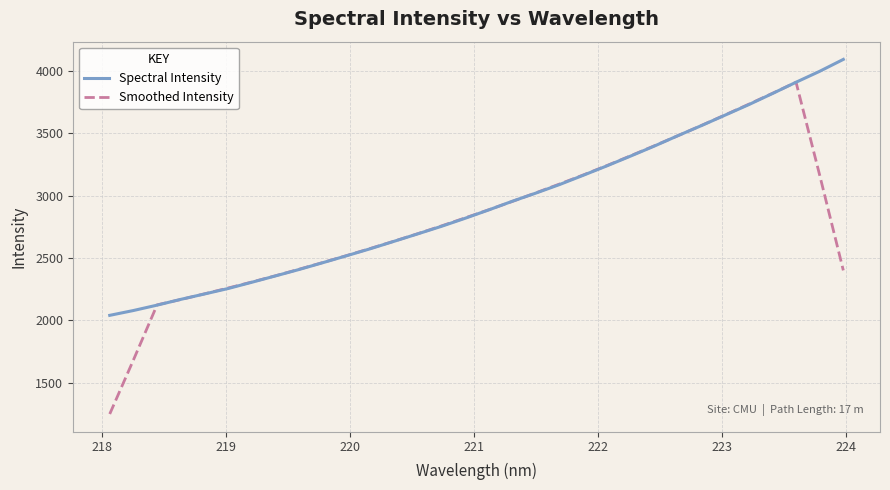

What is the minimum value shown in the chart?

1247.6